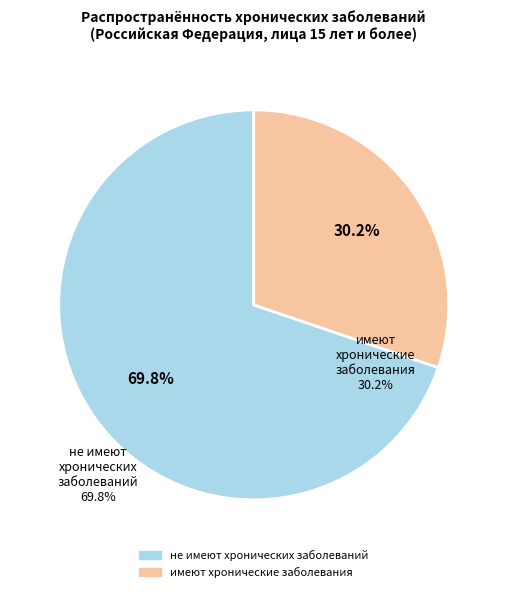

How many slices are in this pie chart?

2